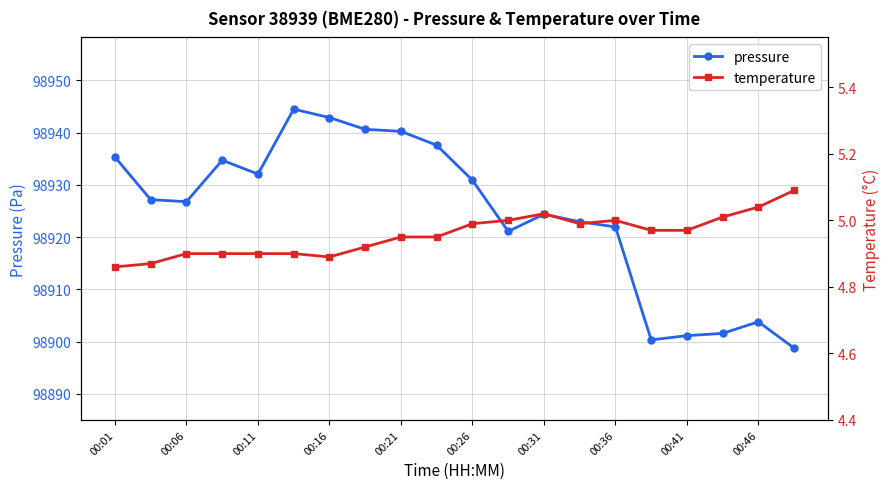

At which label does pressure first exceed 98927?

00:01